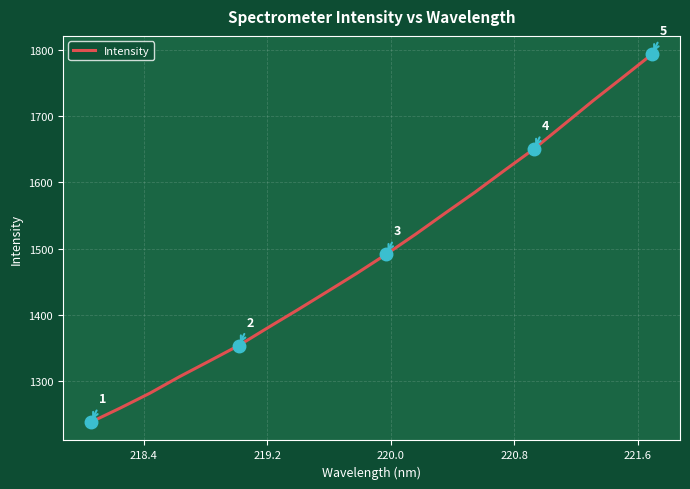

What is the difference between the maximum and minimum values?

555.2